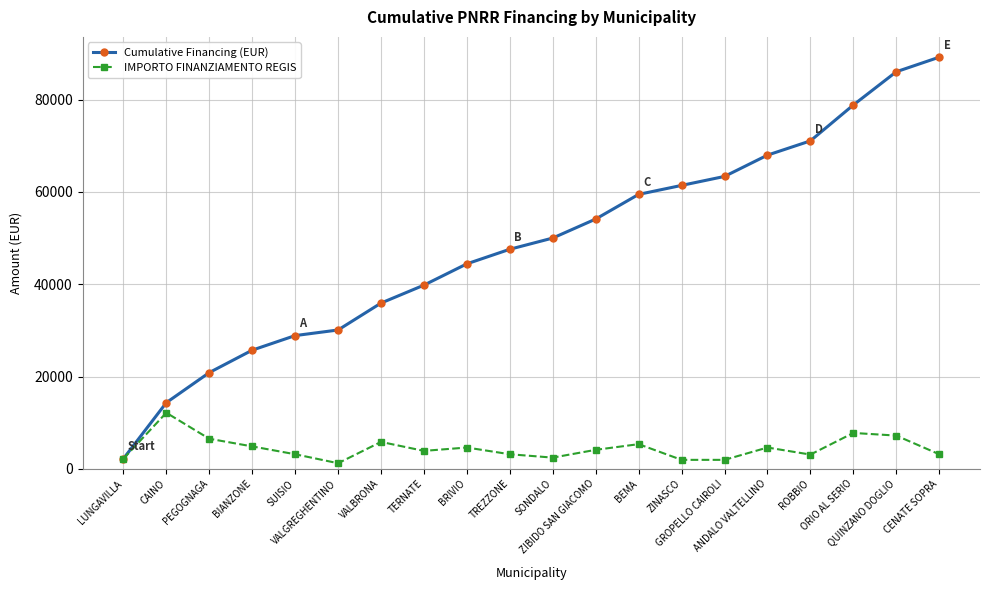

What position from the left is TERNATE?

8